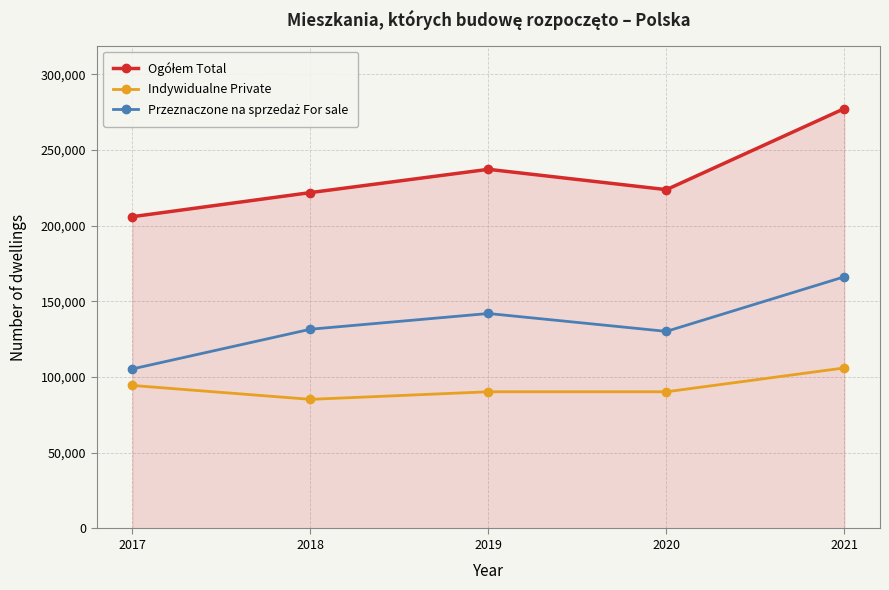

How many lines are shown in the chart?

3